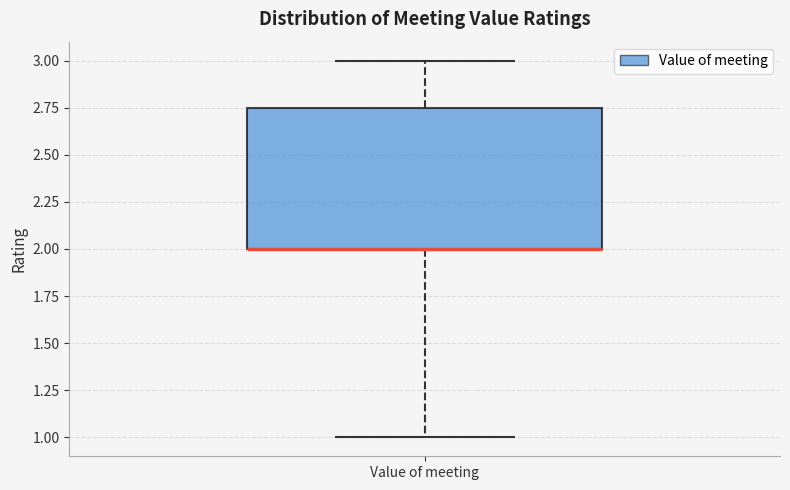

Where is the upper edge of the box for Value of meeting on the y-axis? The values are not printed on the chart, so give them approximately, as read against the axis.

2.75